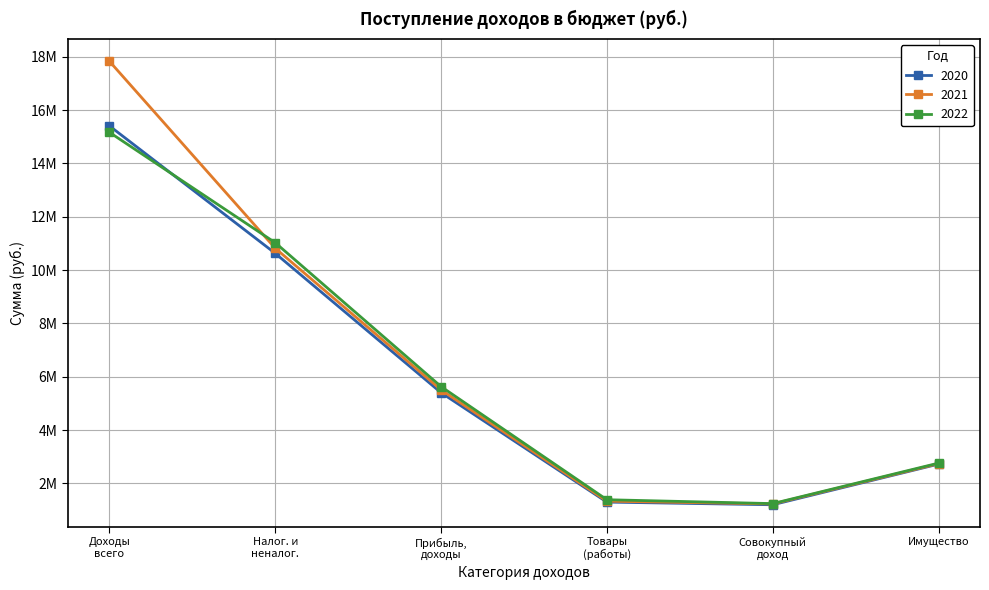

Which series has the largest total across all categories?

2021